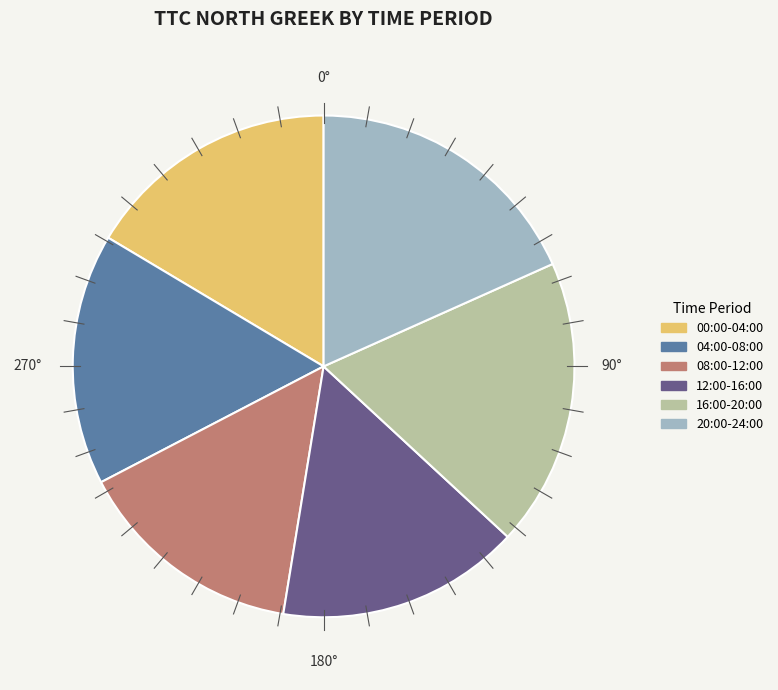

Does any single category account for the majority?

No